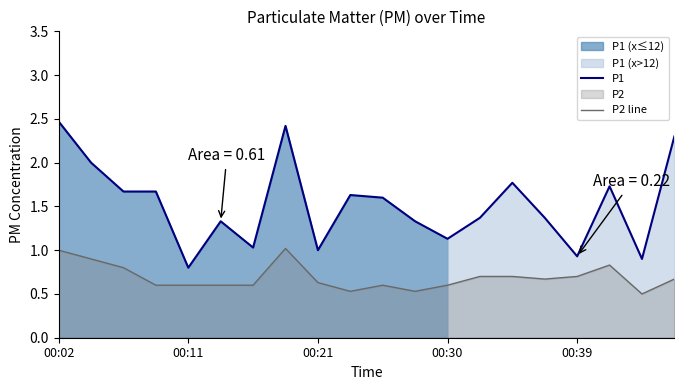

True or false: P2 line and P1 intersect in this chart.

False